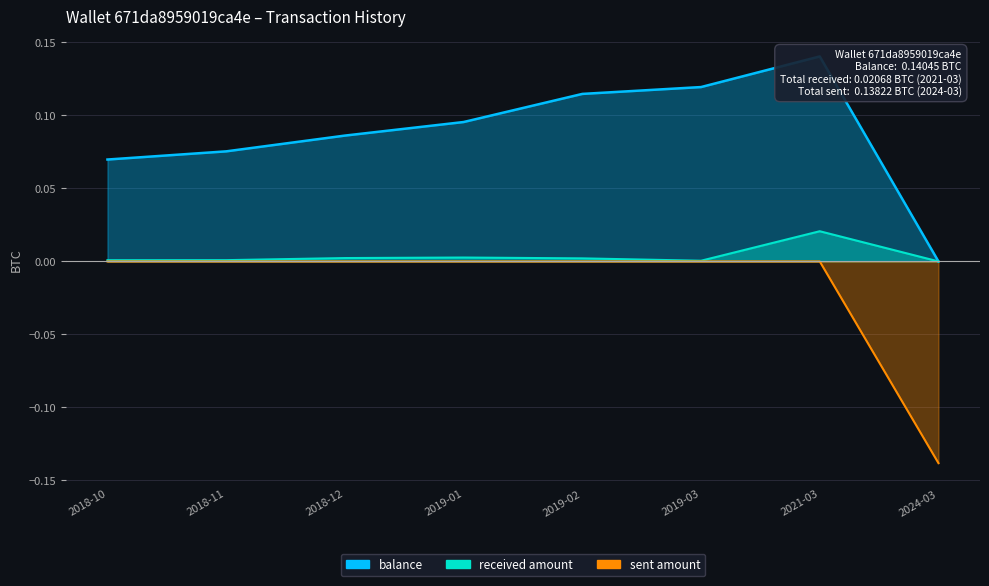

The balance series shows 0.1 at 2018-12. True or false?

True